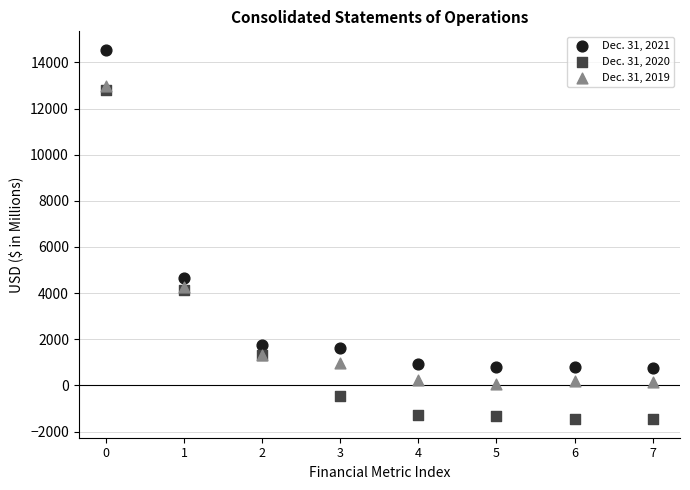

Which series contains the highest Y value?

Dec. 31, 2021